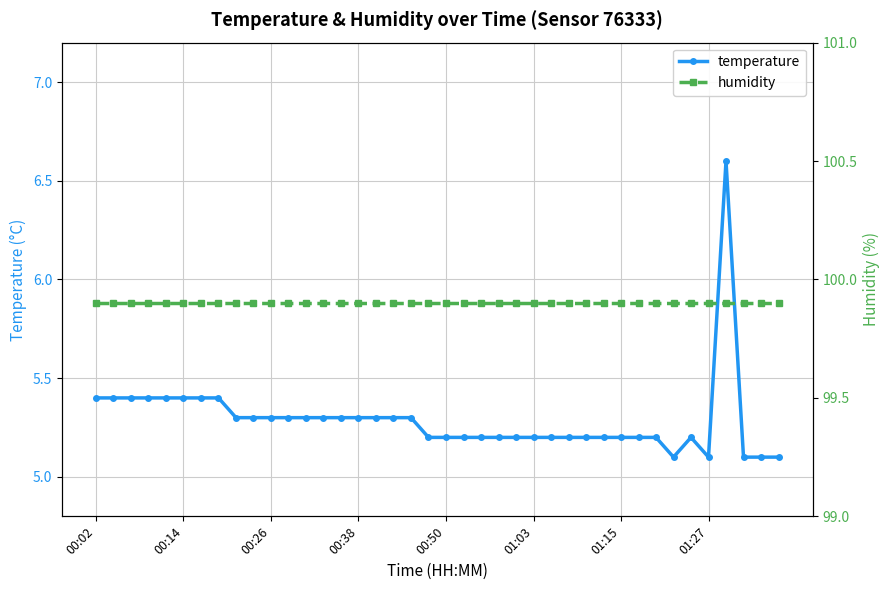

What position from the right is 00:38?

25